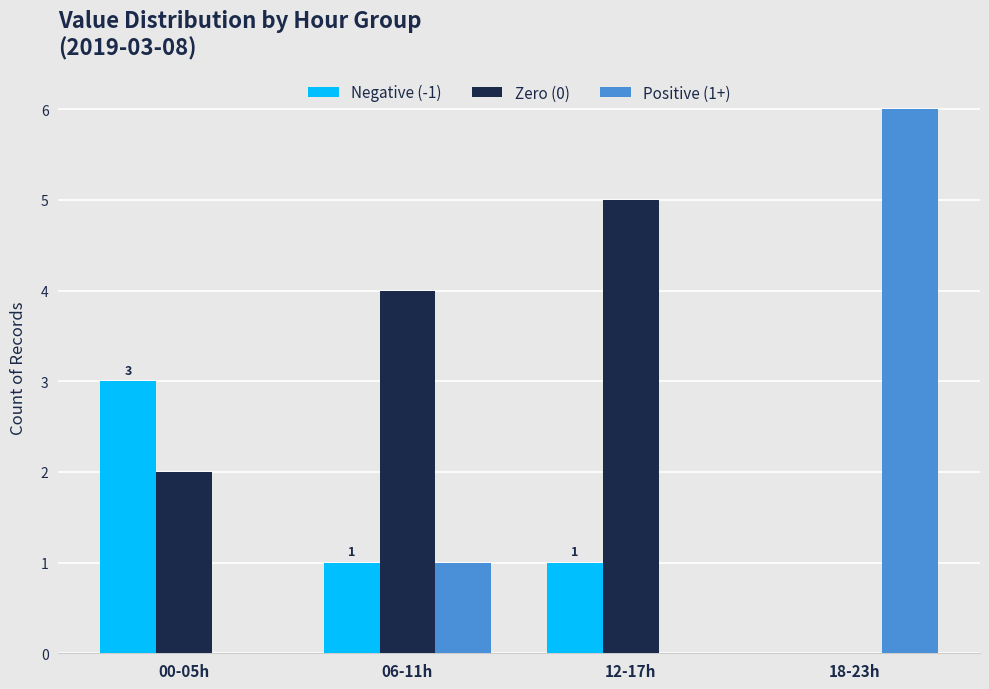

What is the total value across all series at 18-23h?

6